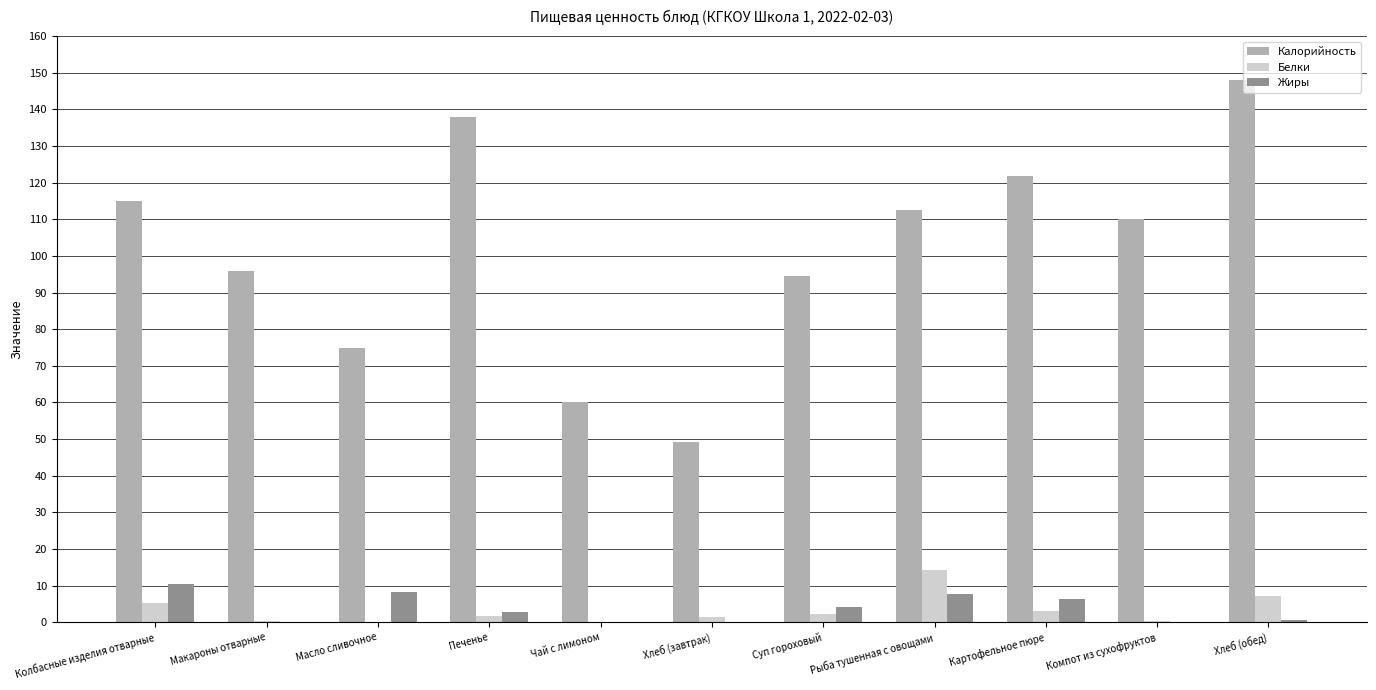

At which label does Калорийность first exceed 110?

Колбасные изделия отварные